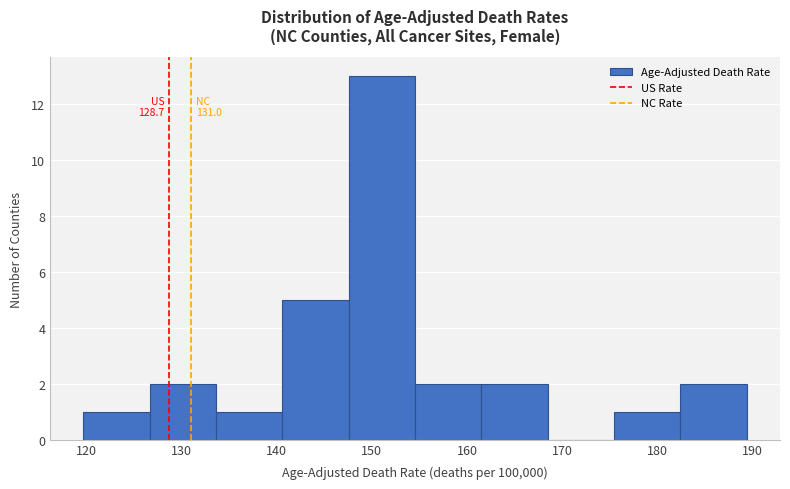

Which range on the x-axis has the tallest bar?

148 to 155